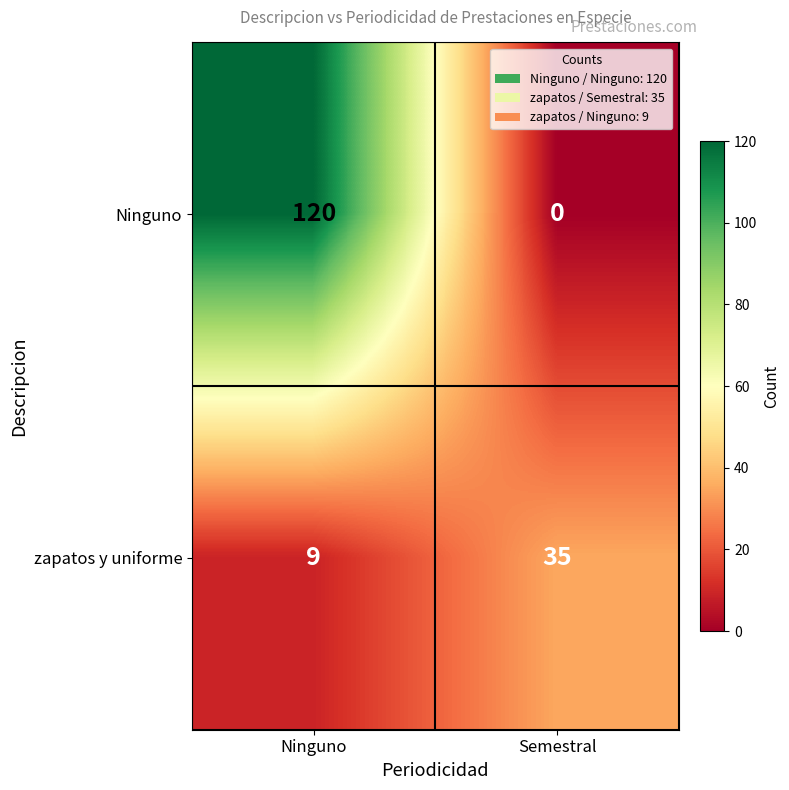

Is it true that Ninguno equals 36 at Semestral?

False